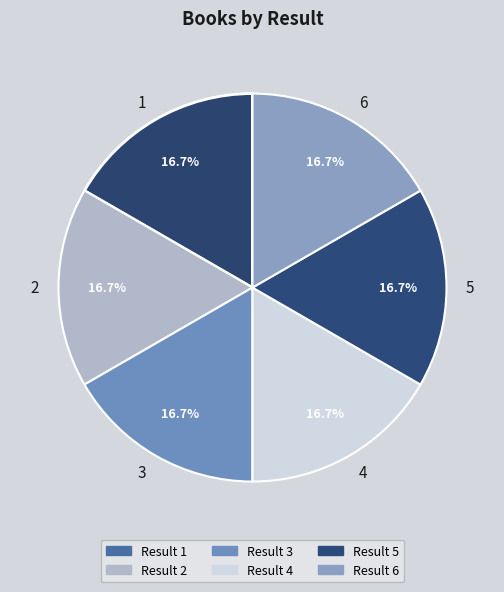

Count the number of slices in the pie.

6